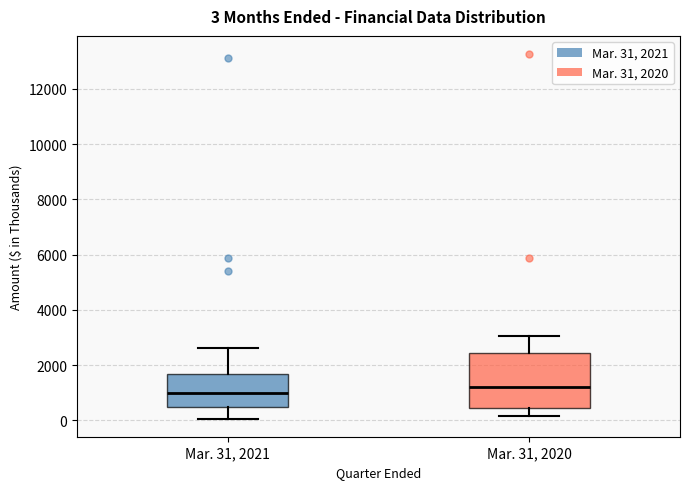

Which box is the tallest, from its lower edge to its upper edge?

Mar. 31, 2020